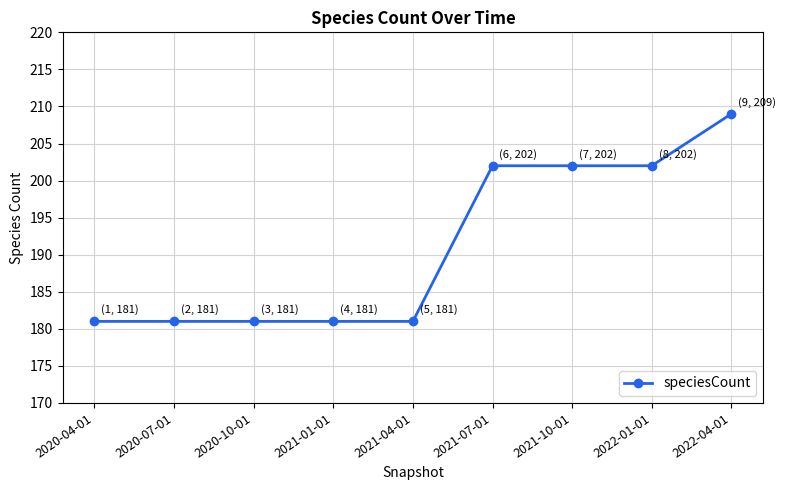

Is it true that the value at 2020-07-01 is 181?

True